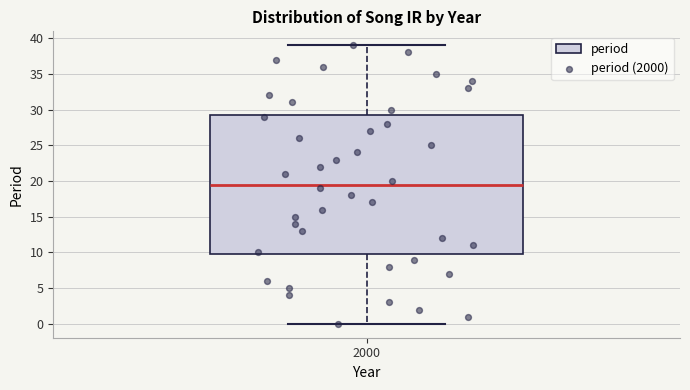

Read this box plot against the y-axis: the position of the median line, the range covered by the box, and the ends of both whiskers. The values are not printed on the chart, so give them approximately, as read against the axis.

median 19.5, box 10.0 to 29.5, whiskers 0.0 to 39.0